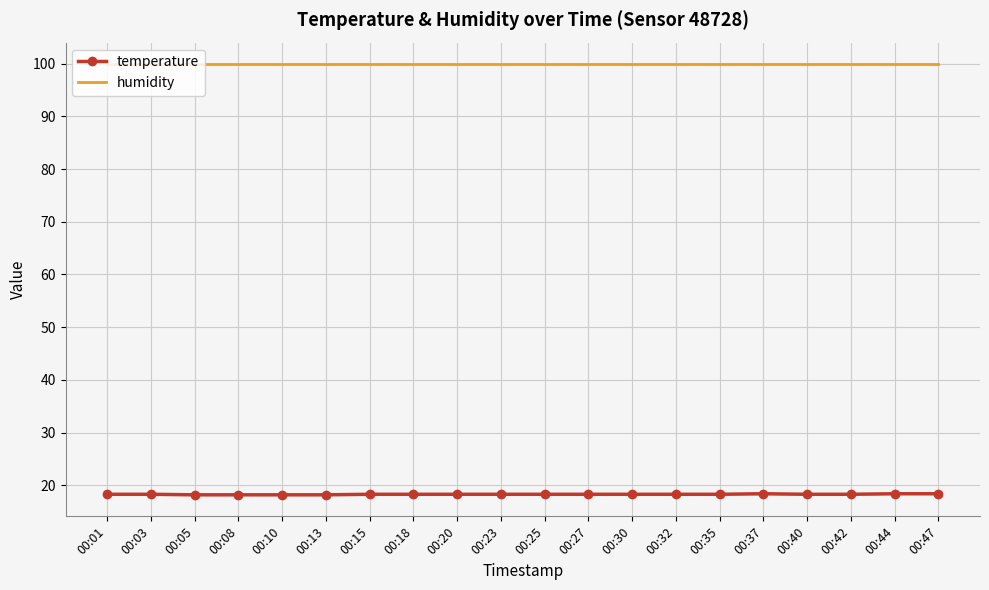

Which series has the largest range (max minus min)?

temperature